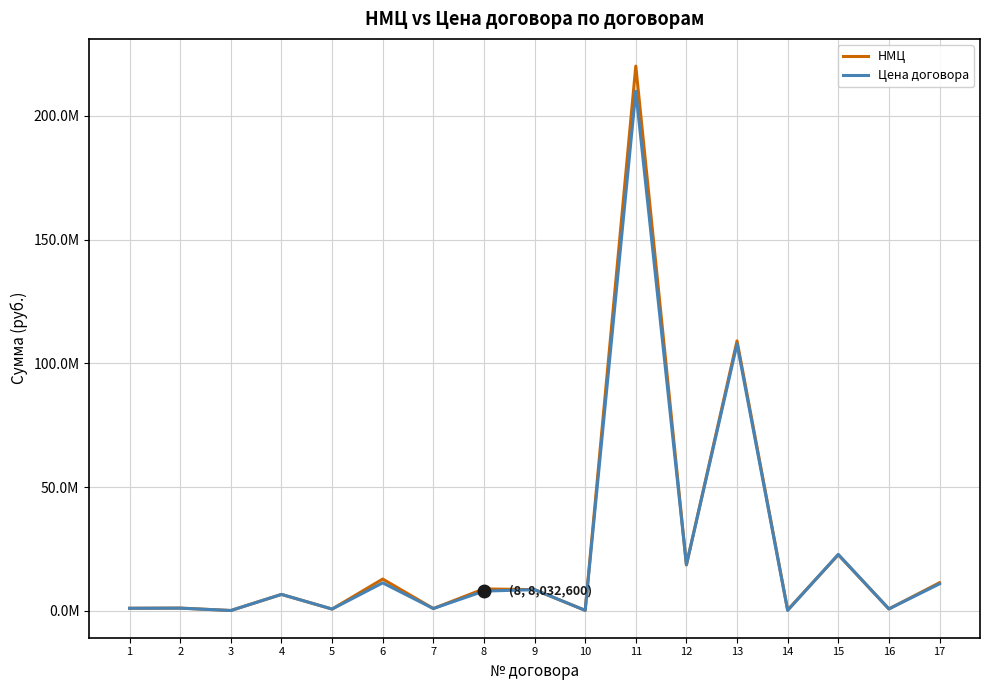

What are all the series names shown in the legend?

НМЦ, Цена договора